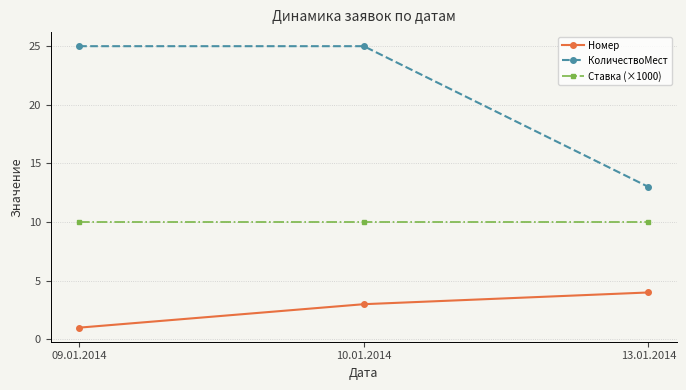

What is the difference between the КоличествоМест values at 13.01.2014 and 09.01.2014?

12